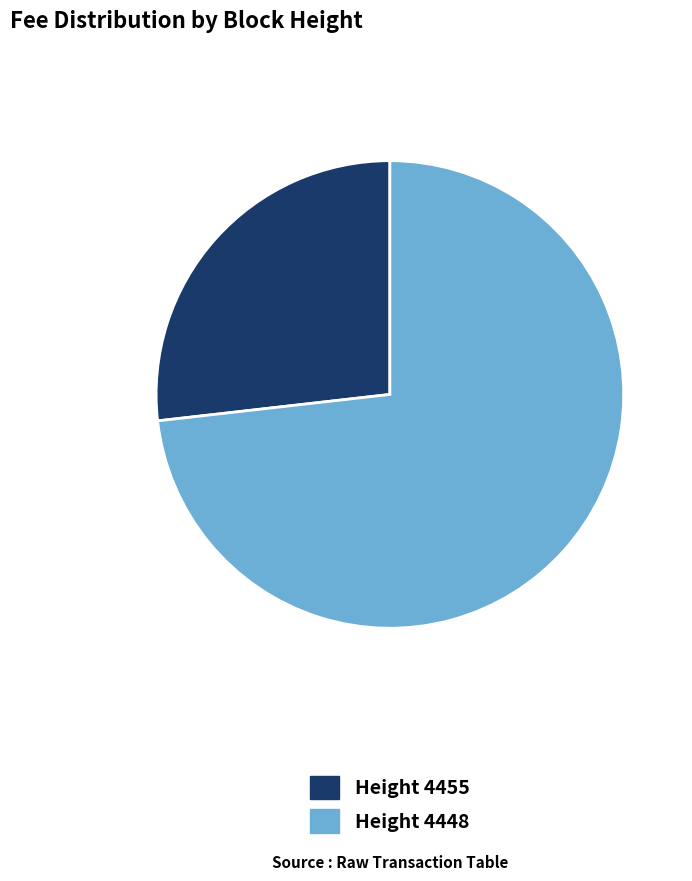

Count the number of slices in the pie.

2